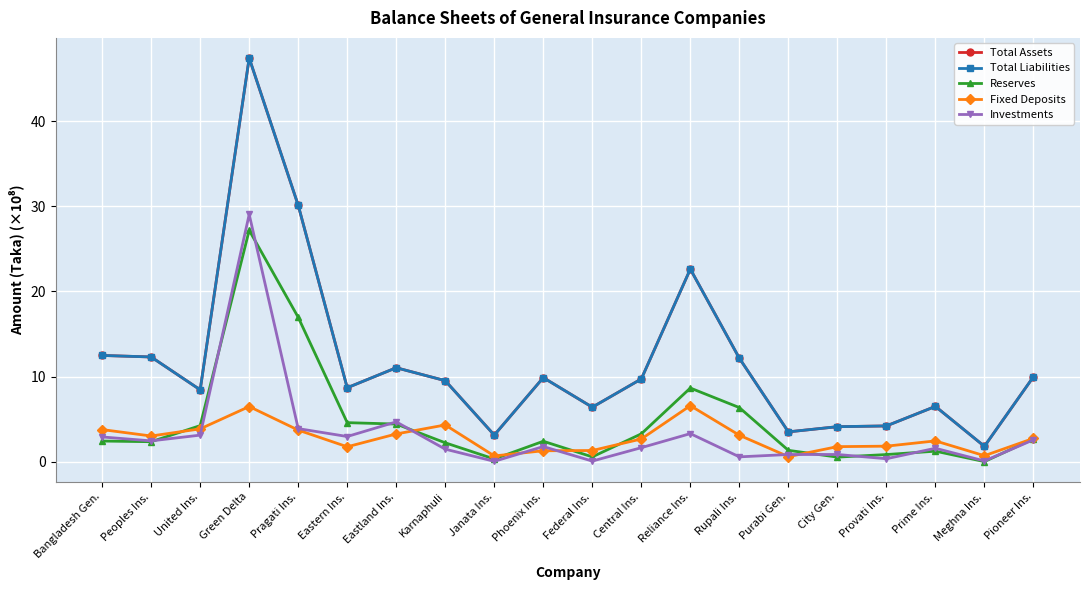

What is the value of the Total Assets point at the 13th from the left?

22.6